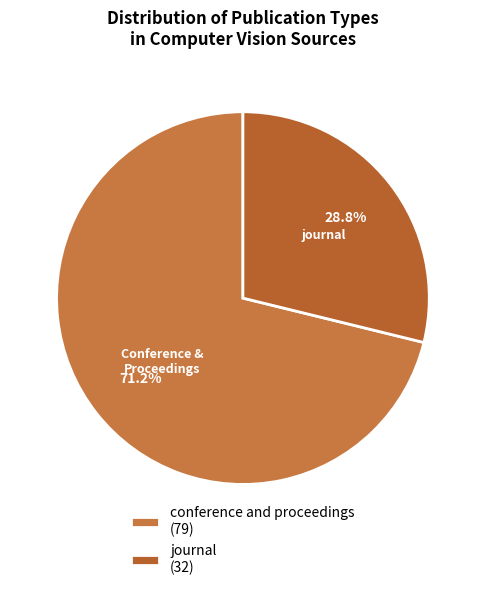

To the nearest percent, what is the average slice percentage?

50%